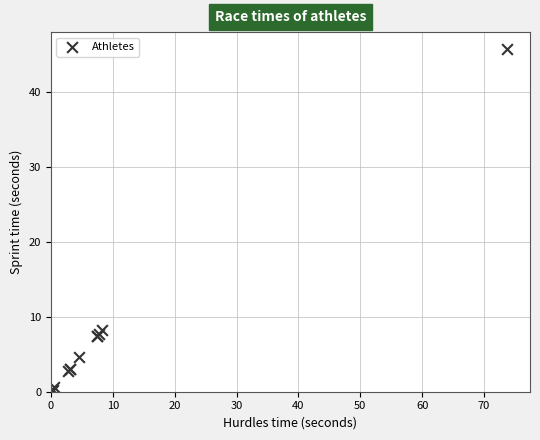

What Y value in the scatter plot is closest to 22?

8.3